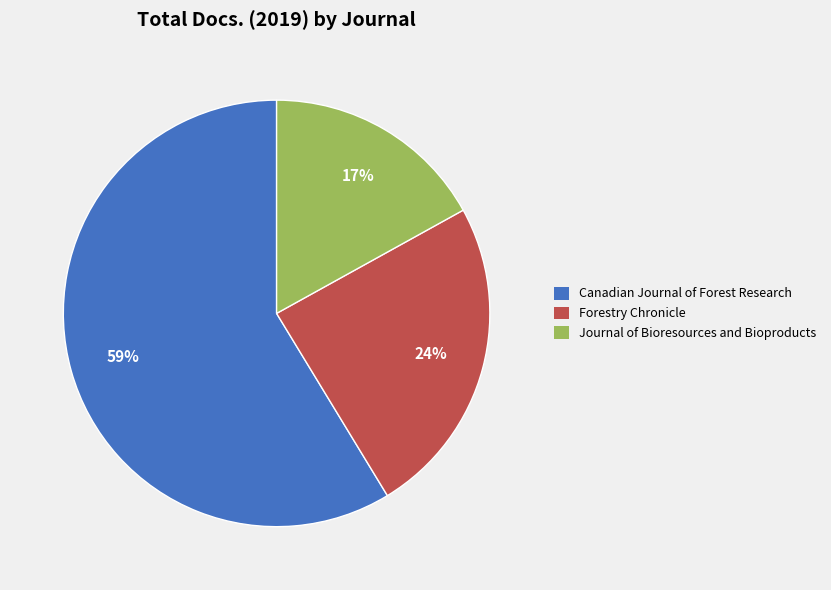

What is the smallest slice in the pie chart?

Journal of Bioresources and Bioproducts